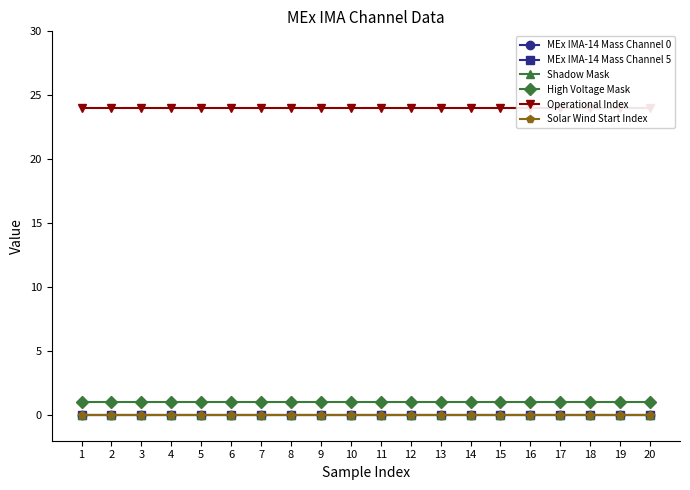

At which category is the sum across all series the highest?

1